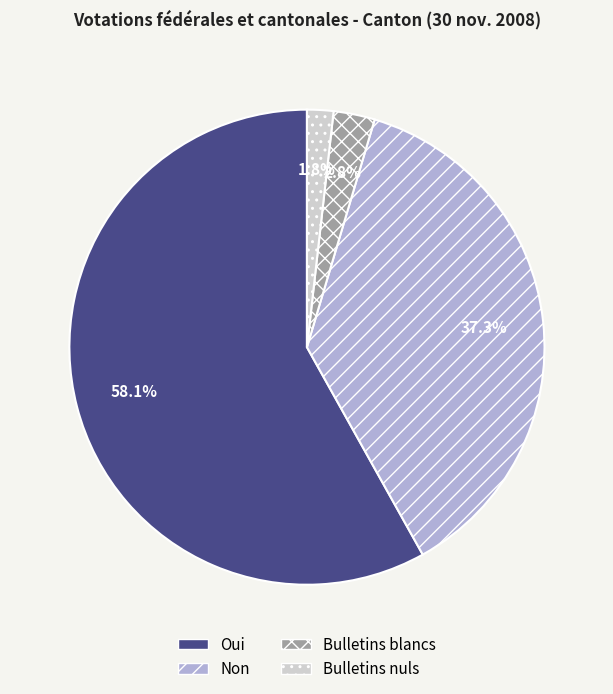

What percentage is the Bulletins blancs slice, to the nearest percent?

3%